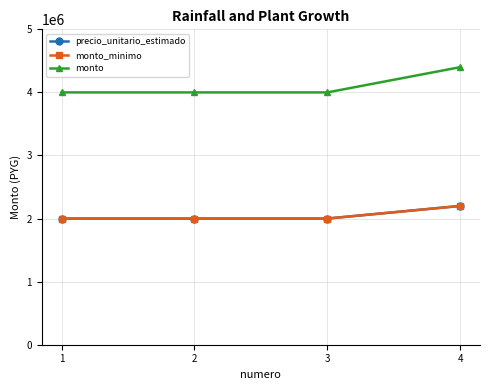

What value does the monto_minimo series have at 3, to the nearest 10?

2000000